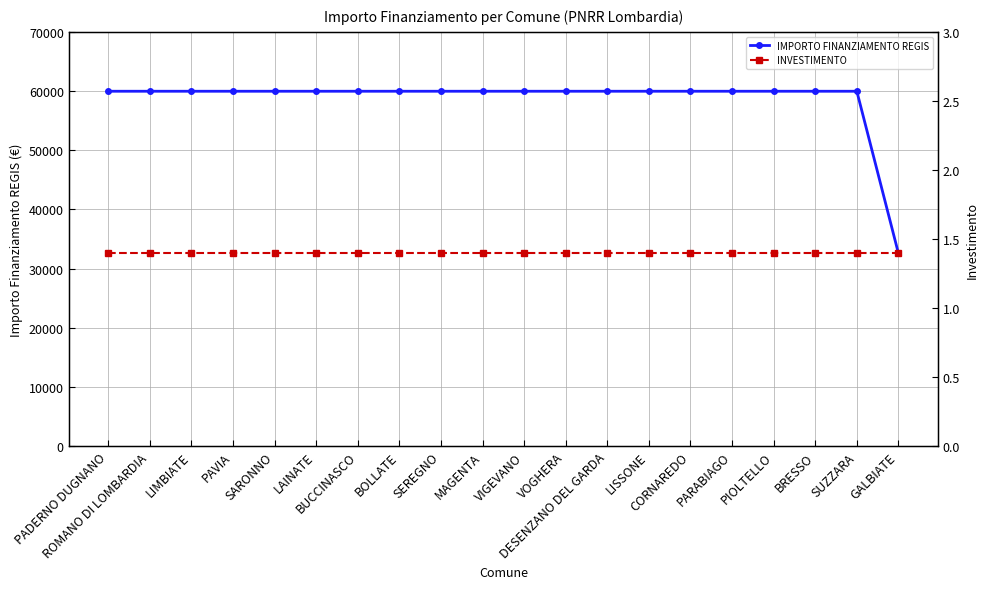

True or false: IMPORTO FINANZIAMENTO REGIS and INVESTIMENTO cross at least once.

False